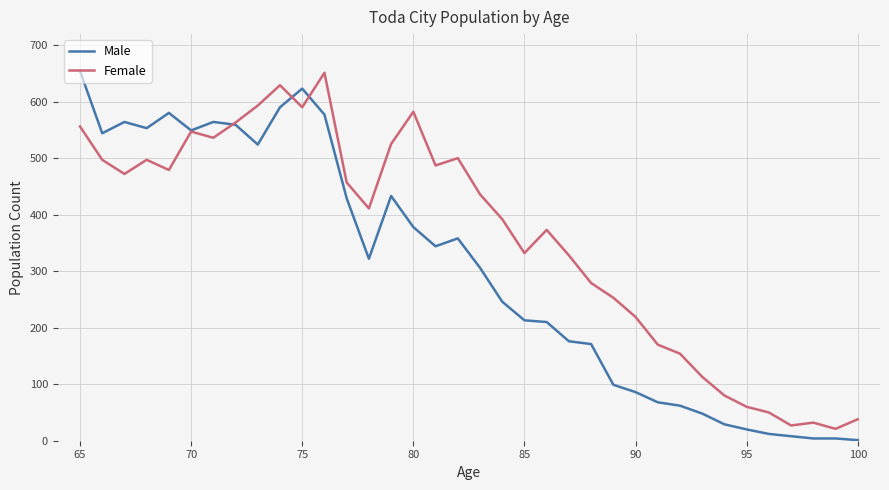

In Male, how many points are higher than both neighbors (excluding endpoints)?

6